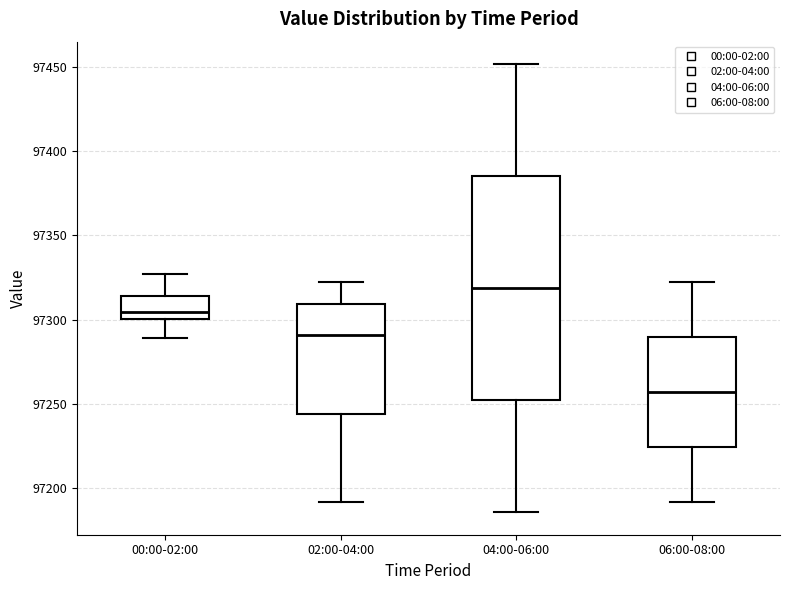

Reading left to right, read every box against the y-axis: the position of its median line, the range the box covers, and the ends of its whiskers. The values are not printed on the chart, so give them approximately, as read against the axis.

00:00-02:00: median 97305, box 97300 to 97315, whiskers 97290 to 97325
02:00-04:00: median 97290, box 97245 to 97310, whiskers 97190 to 97320
04:00-06:00: median 97320, box 97250 to 97385, whiskers 97185 to 97450
06:00-08:00: median 97255, box 97225 to 97290, whiskers 97190 to 97320